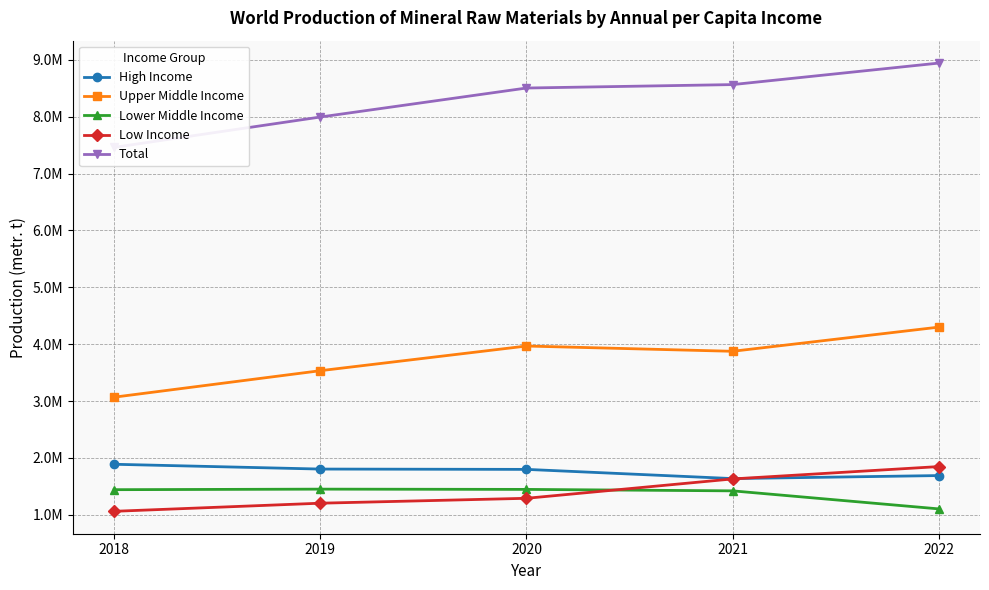

The Total series shows 11313249 at 2018. True or false?

False